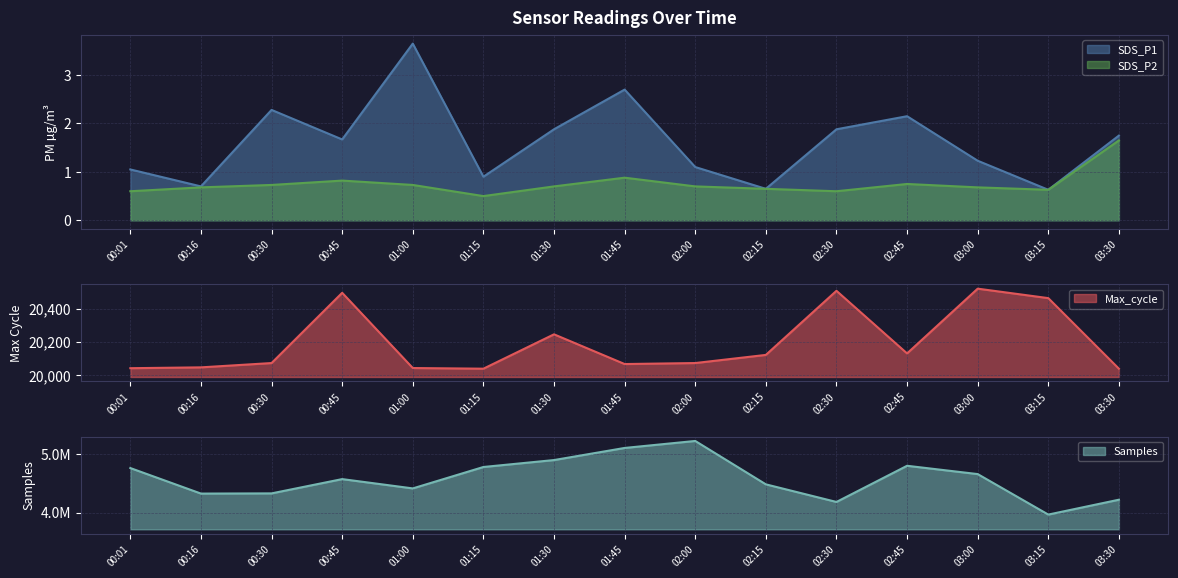

What is the value of the Max_cycle point at the 2nd from the left?

20046.0